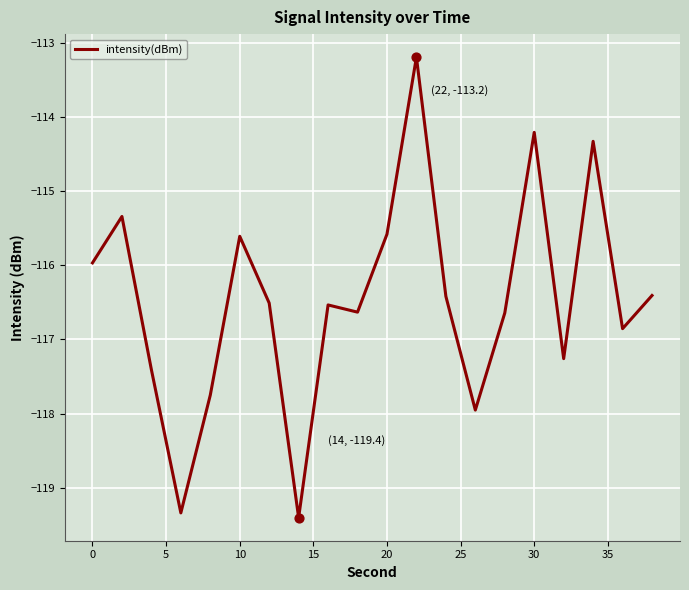

What is the maximum value shown in the chart?

-113.2